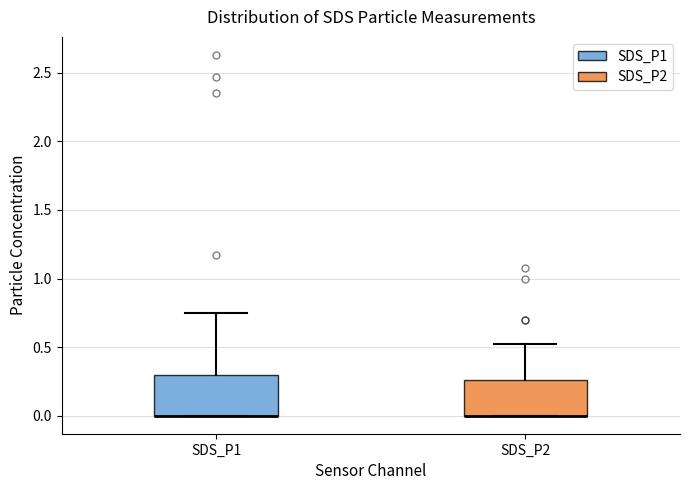

Reading left to right, transcribe this box plot: for each box, give where its median line is, the range the box spans, and where its two whiskers end, as read against the y-axis. The values are not printed on the chart, so give them approximately, as read against the axis.

SDS_P1: median 0.00 (drawn on the box's lower edge), box 0.00 to 0.30, whiskers 0.00 to 0.75
SDS_P2: median 0.00 (drawn on the box's lower edge), box 0.00 to 0.25, whiskers 0.00 to 0.50